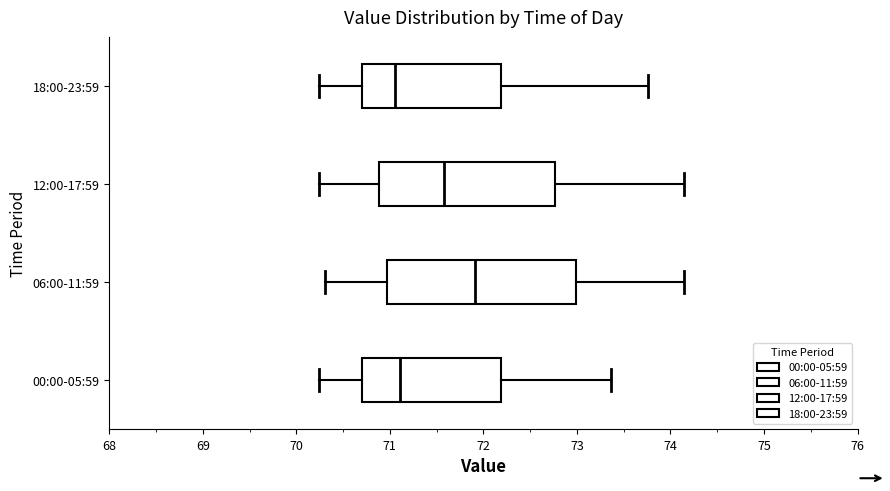

Which box is the widest, from its left edge to its right edge?

06:00-11:59